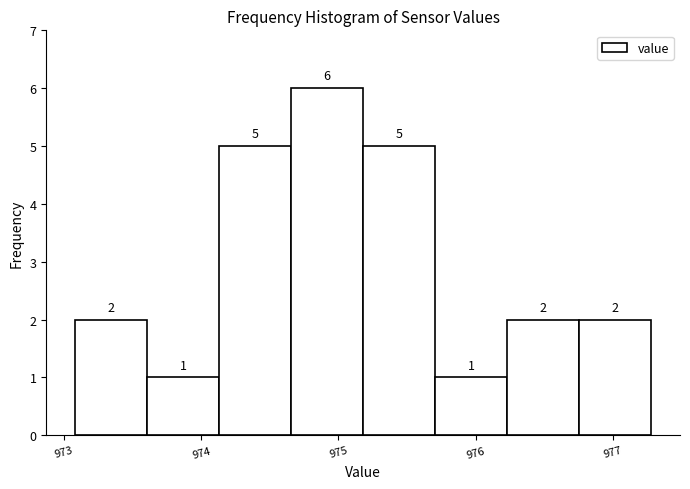

Reading left to right, list every bar in this chart as the range it spans on the x-axis followed by its height. The bar edges are not printed on the chart, so give them approximately, as read against the axis.

973.1 to 973.6: 2
973.6 to 974.1: 1
974.1 to 974.7: 5
974.7 to 975.2: 6
975.2 to 975.7: 5
975.7 to 976.2: 1
976.2 to 976.8: 2
976.8 to 977.3: 2